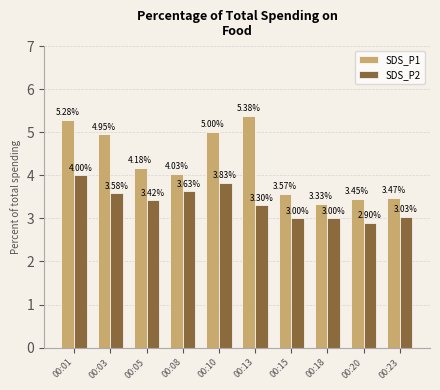

Where does the SDS_P2 series first go above 3?

00:01